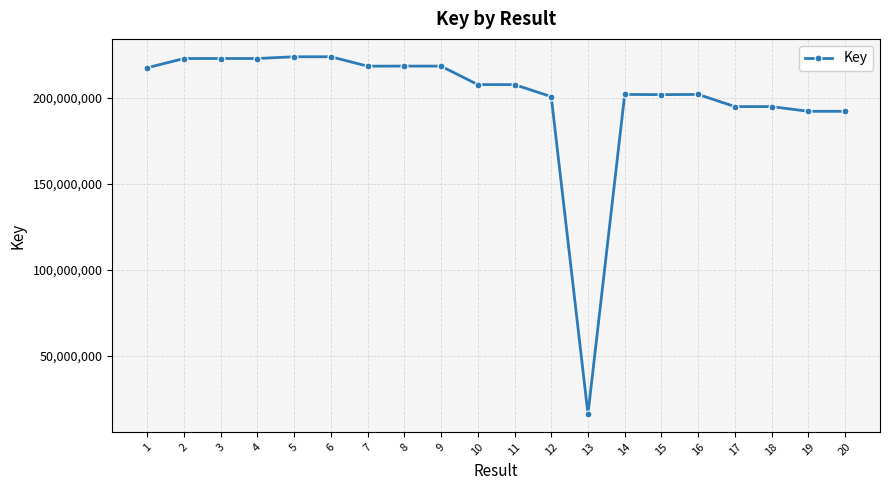

What is the change in value from 3 to 9?

-4407190